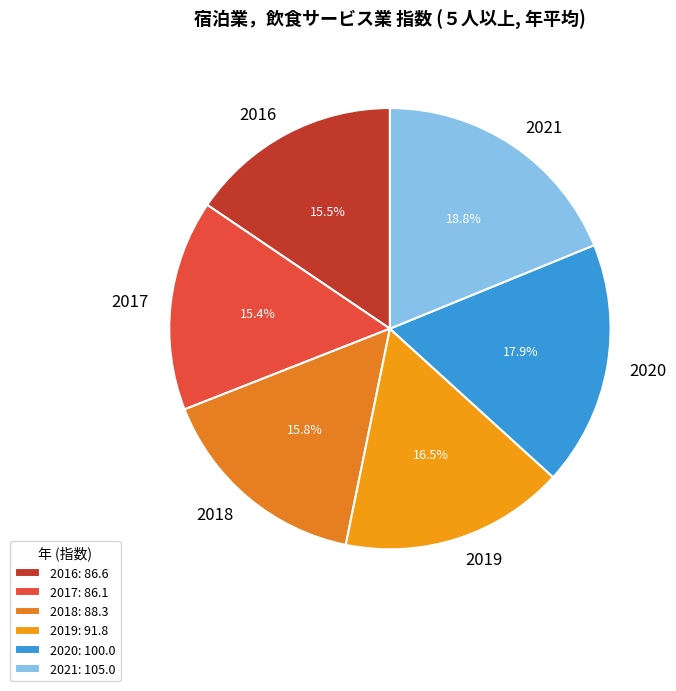

What percentage is NOT represented by 2020?

82.1%